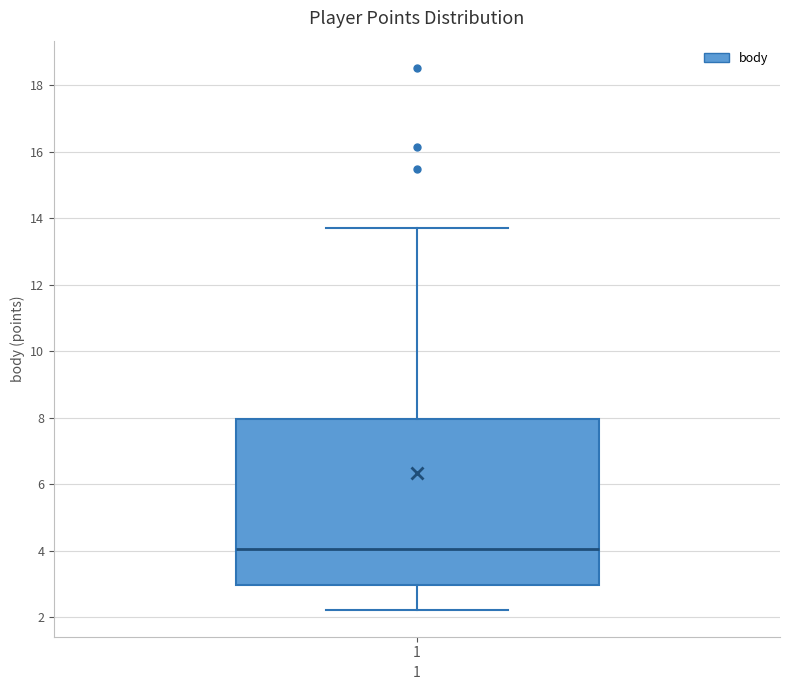

Where does the lower whisker of the box at x = 1 end on the y-axis? The values are not printed on the chart, so give them approximately, as read against the axis.

2.2